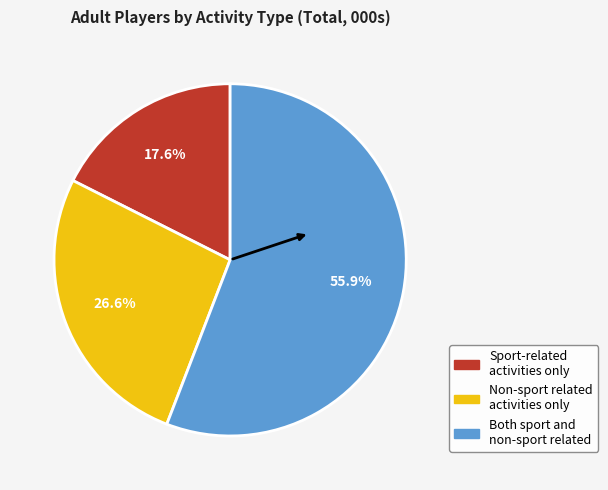

Is there a majority slice in this chart?

Yes